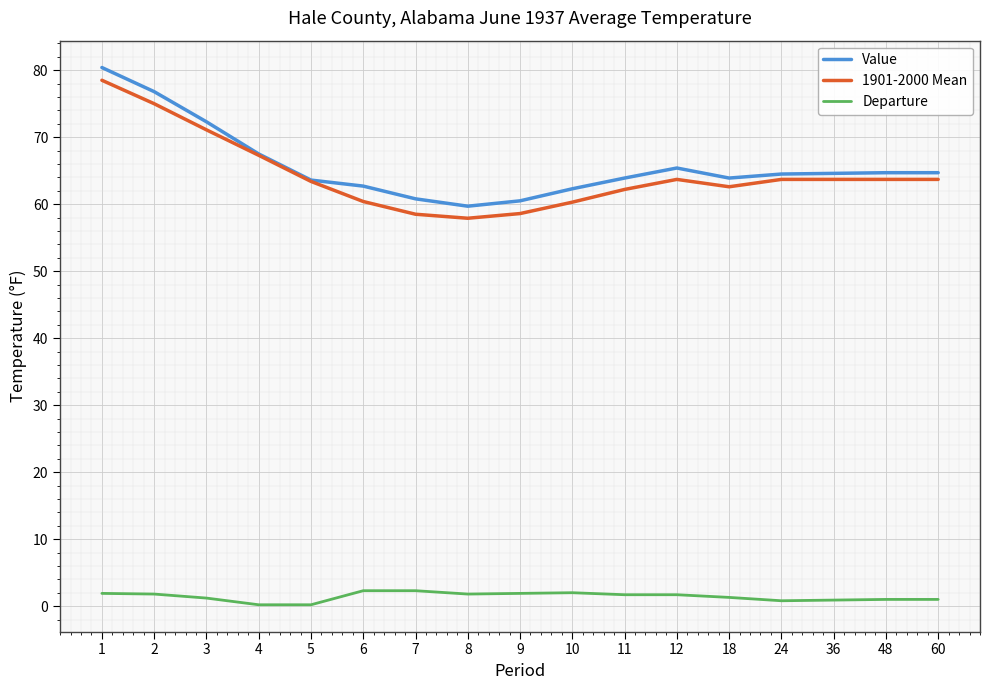

What is the difference between the highest and lowest values at 8?

57.9